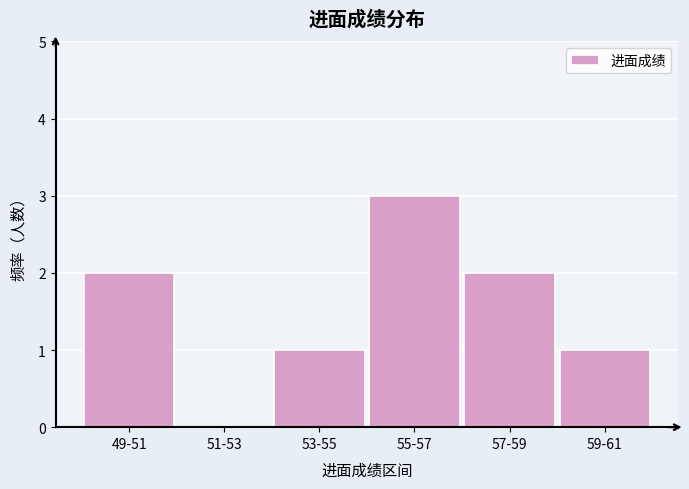

Reading right to left, transcribe all the data shown in this chart.

59-61=1	57-59=2	55-57=3	53-55=1	51-53=0	49-51=2